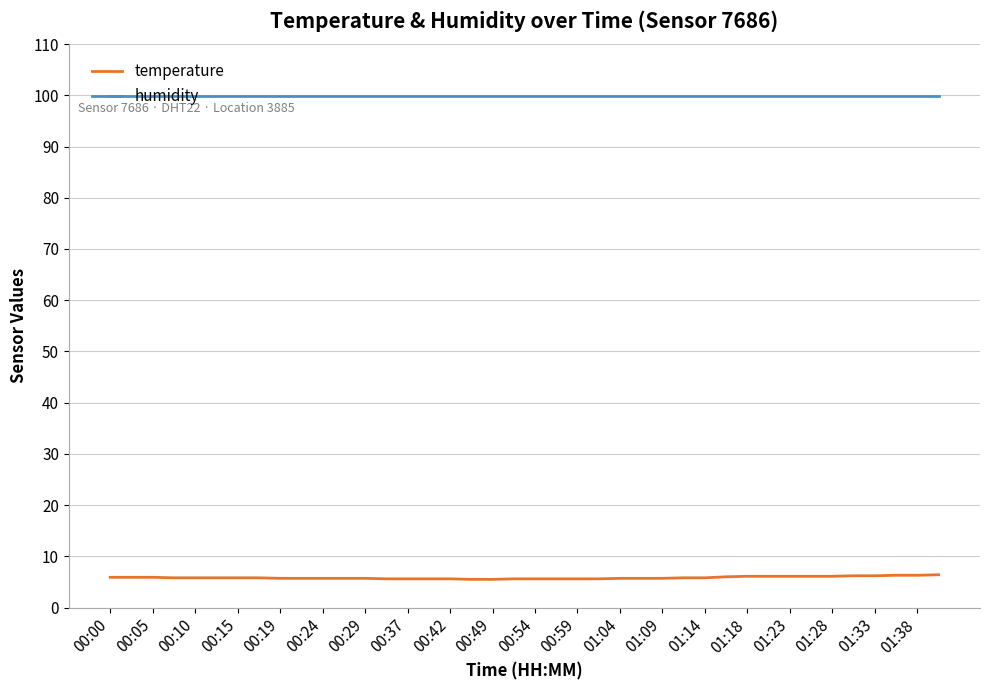

True or false: temperature and humidity cross at least once.

False